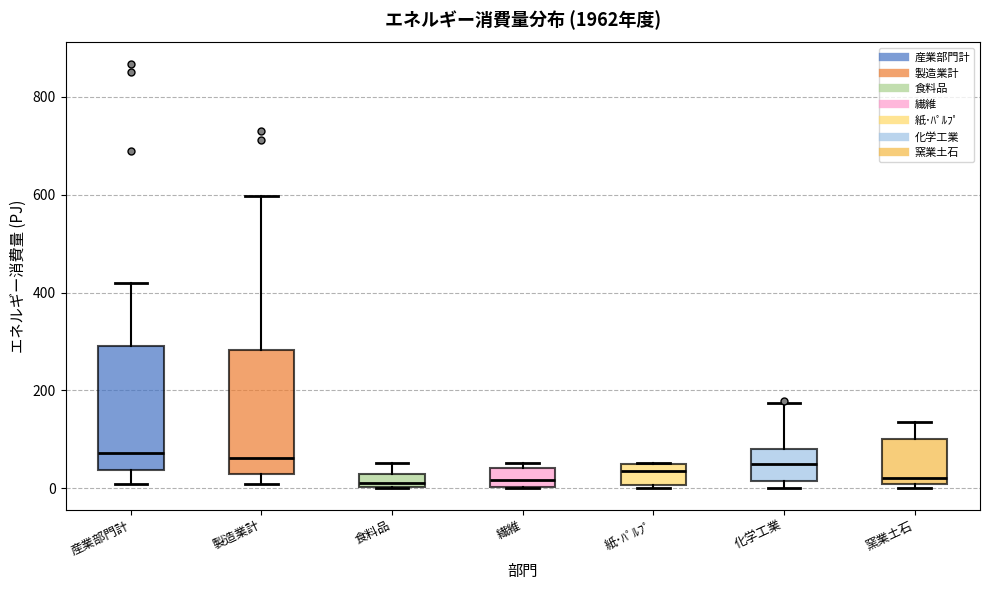

Where does the median line of the box for 窯業土石 sit on the y-axis? The values are not printed on the chart, so give them approximately, as read against the axis.

20